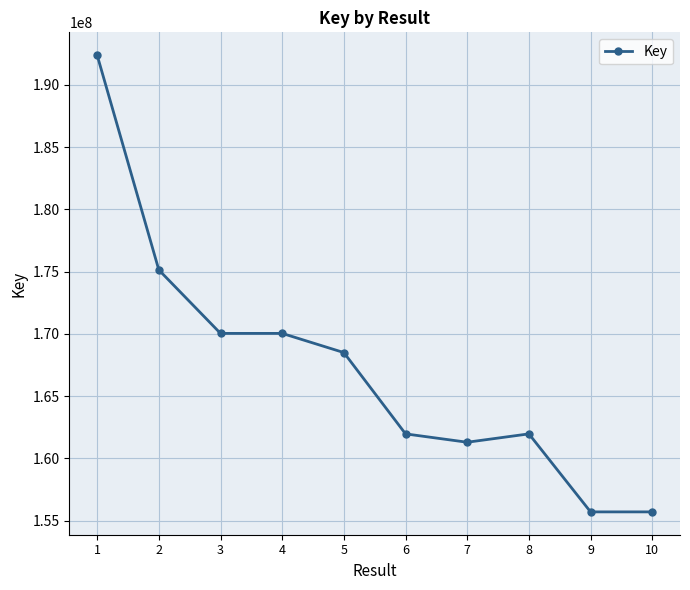

What is the greatest value displayed?

192390210